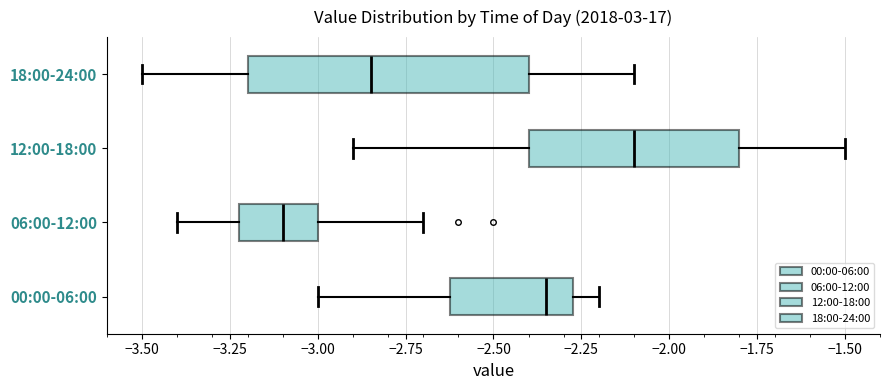

Reading bottom to top, transcribe this box plot: for each box, give where its median line is, the range the box spans, and where its two whiskers end, as read against the x-axis. The values are not printed on the chart, so give them approximately, as read against the axis.

00:00-06:00: median -2.35, box -2.60 to -2.25, whiskers -3.00 to -2.20
06:00-12:00: median -3.10, box -3.20 to -3.00, whiskers -3.40 to -2.70
12:00-18:00: median -2.10, box -2.40 to -1.80, whiskers -2.90 to -1.50
18:00-24:00: median -2.85, box -3.20 to -2.40, whiskers -3.50 to -2.10